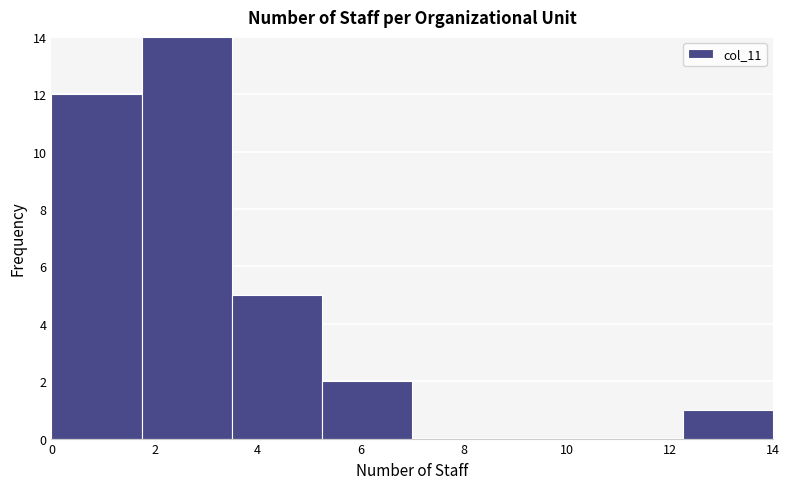

Which range on the x-axis has the tallest bar?

1.75 to 3.50